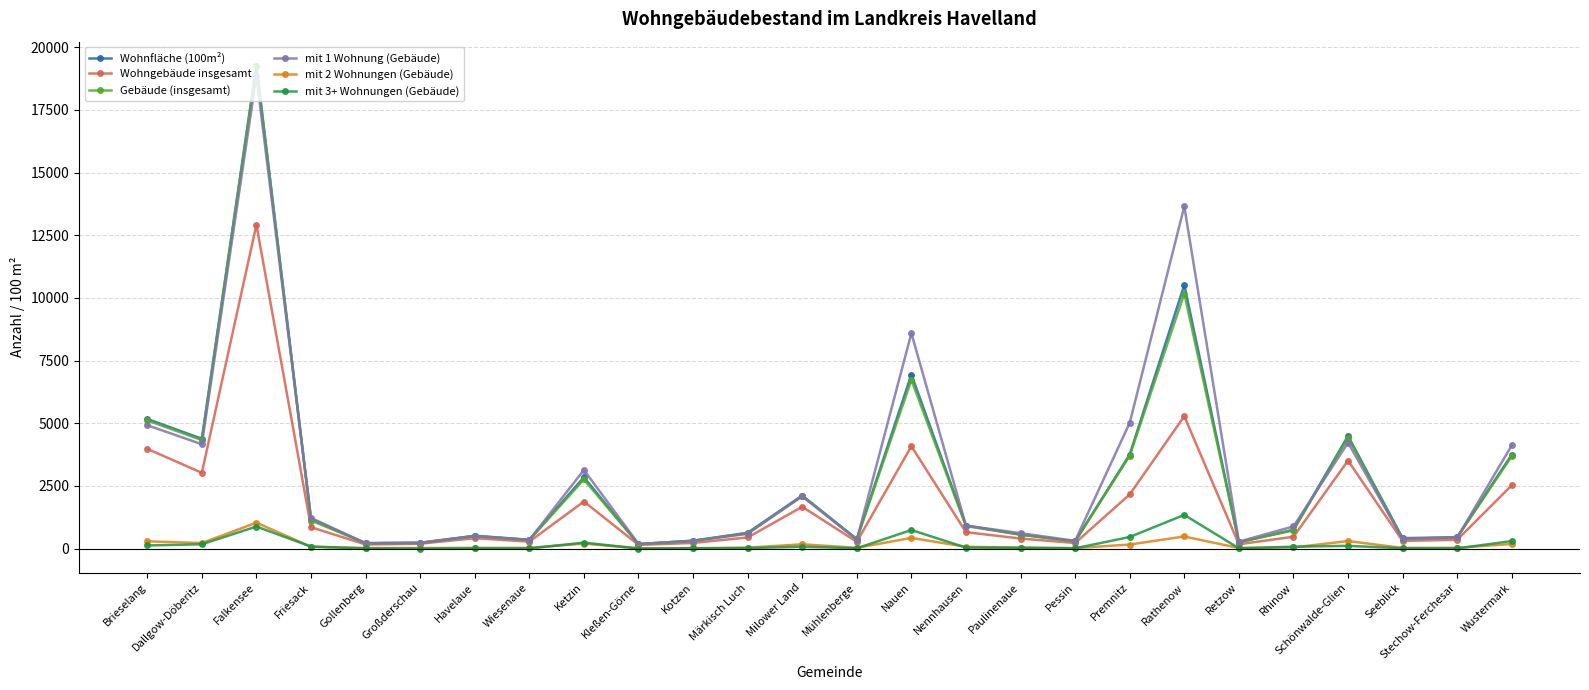

How many lines are shown in the chart?

6